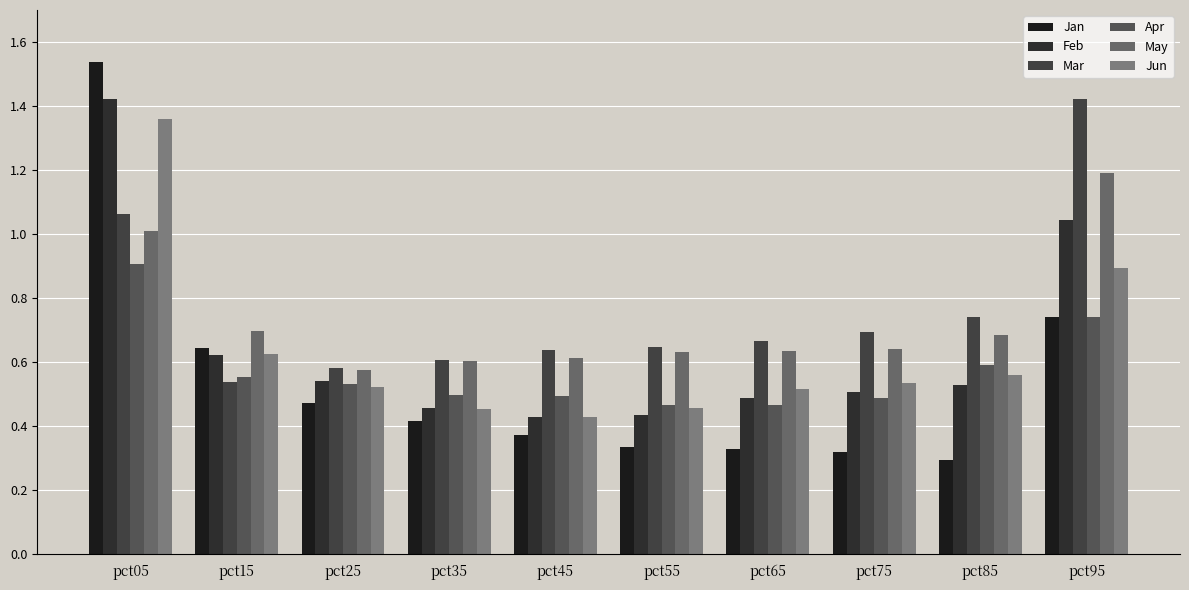

Which label corresponds to the smallest value in the chart?

pct85